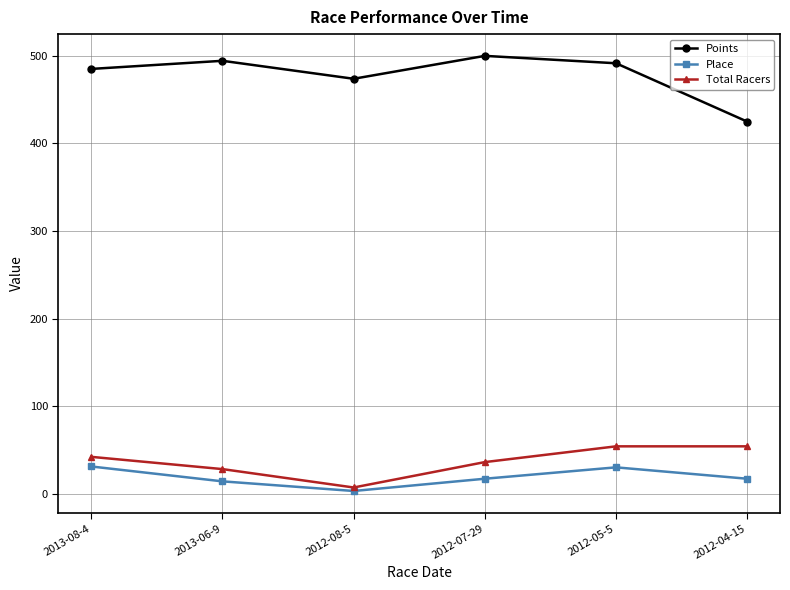

At 2012-07-29, list the series in order from smallest to largest.

Place, Total Racers, Points